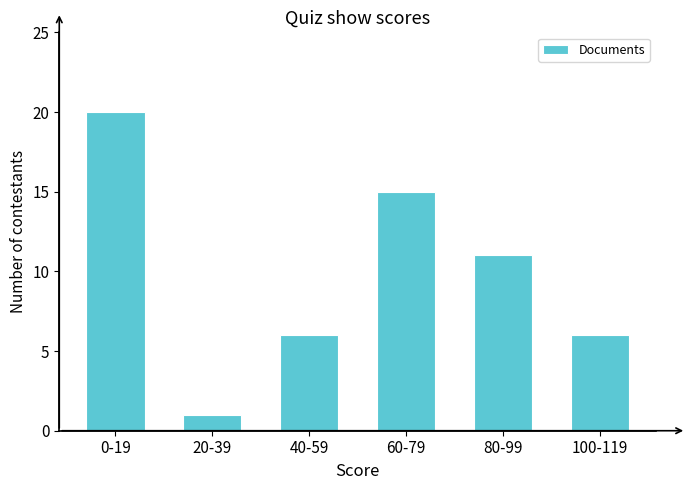

Reading left to right, what are all the values shown in this chart?

0-19=20	20-39=1	40-59=6	60-79=15	80-99=11	100-119=6